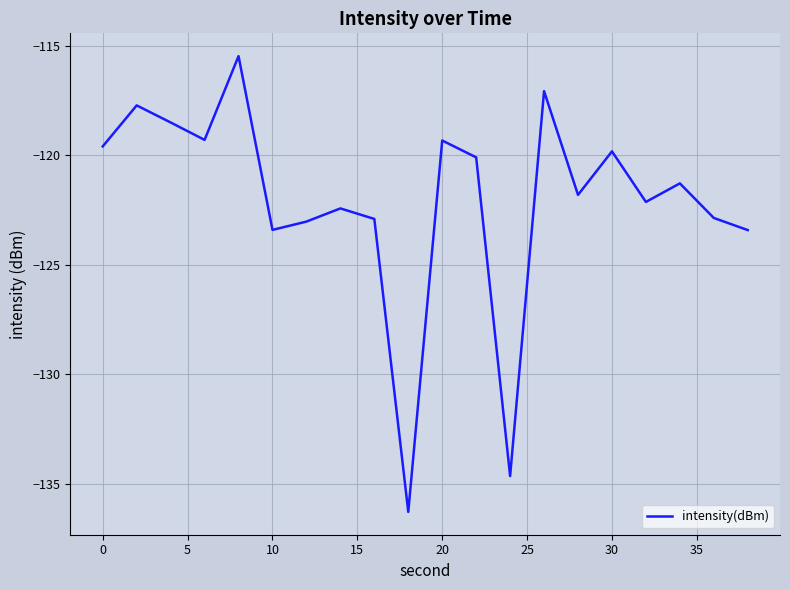

What is the difference between the maximum and minimum values?

20.8